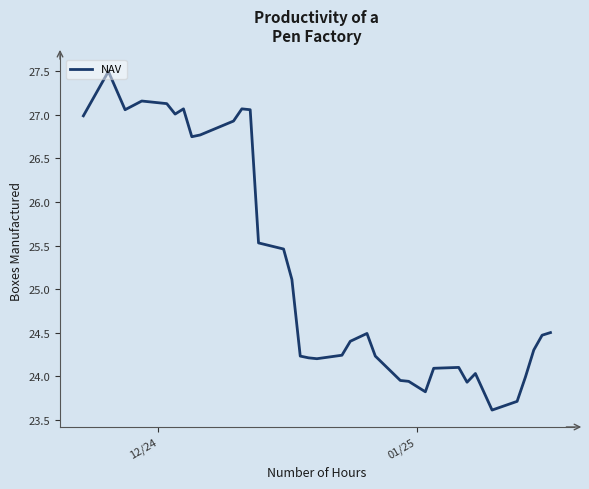

What is the smallest value displayed?

23.6